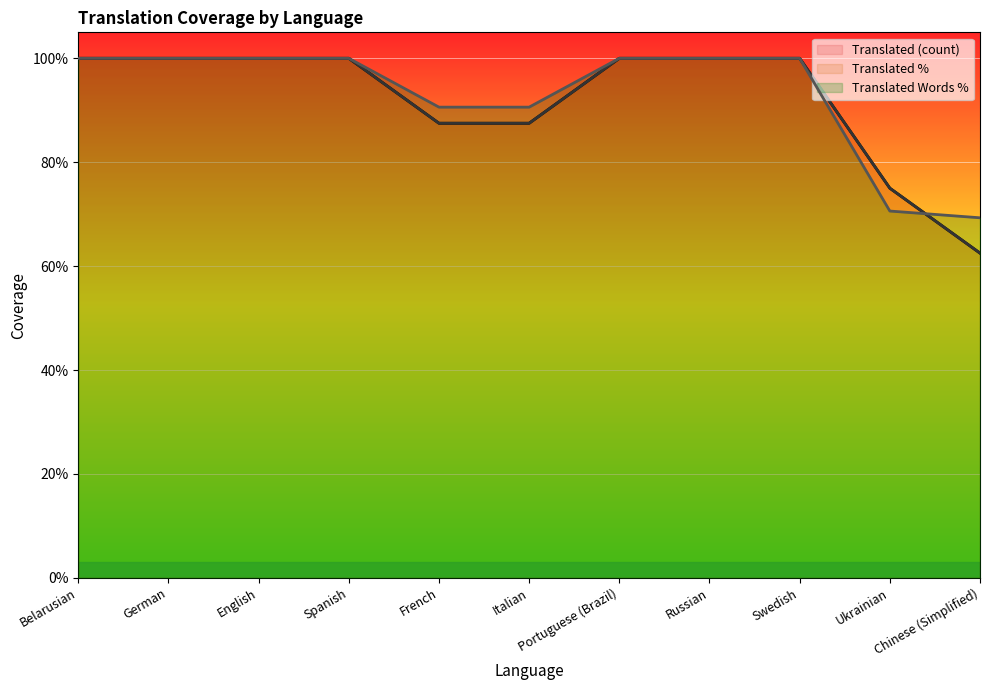

What is the difference between the translated_words_percent values at Swedish and French?

9.4